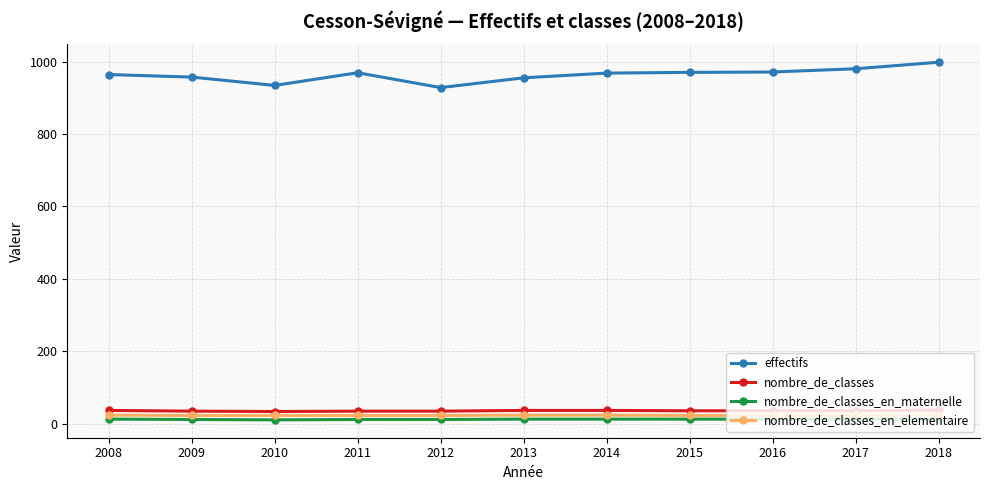

What is the highest value of the nombre_de_classes series?

38